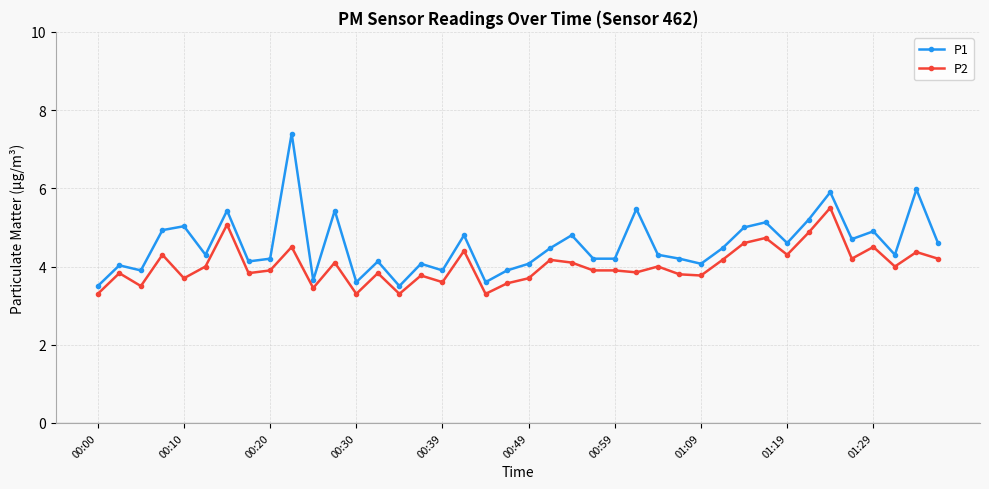

What is the difference between the maximum and minimum values in the P1 series?

3.9